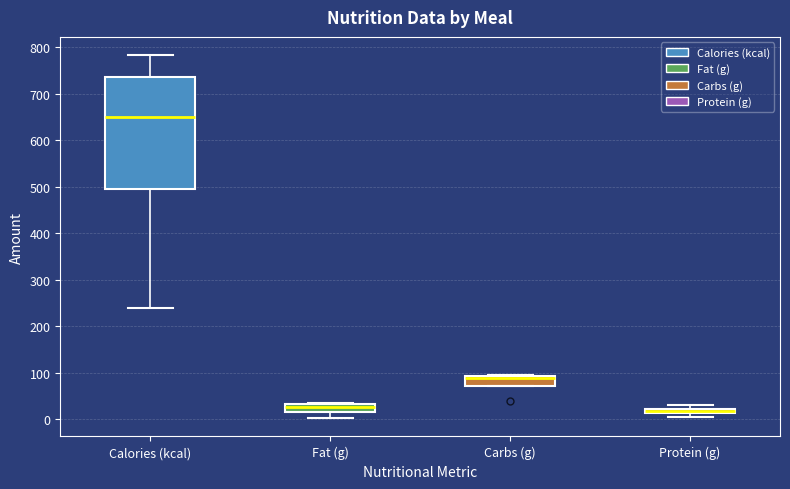

Which box has the highest median line?

Calories (kcal)